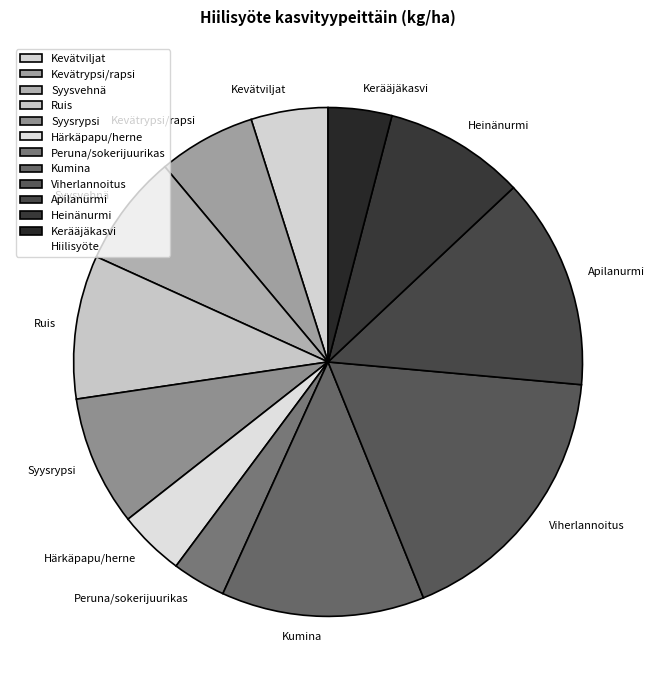

Combined, do Kerääjäkasvi and Viherlannoitus account for over 50%?

No